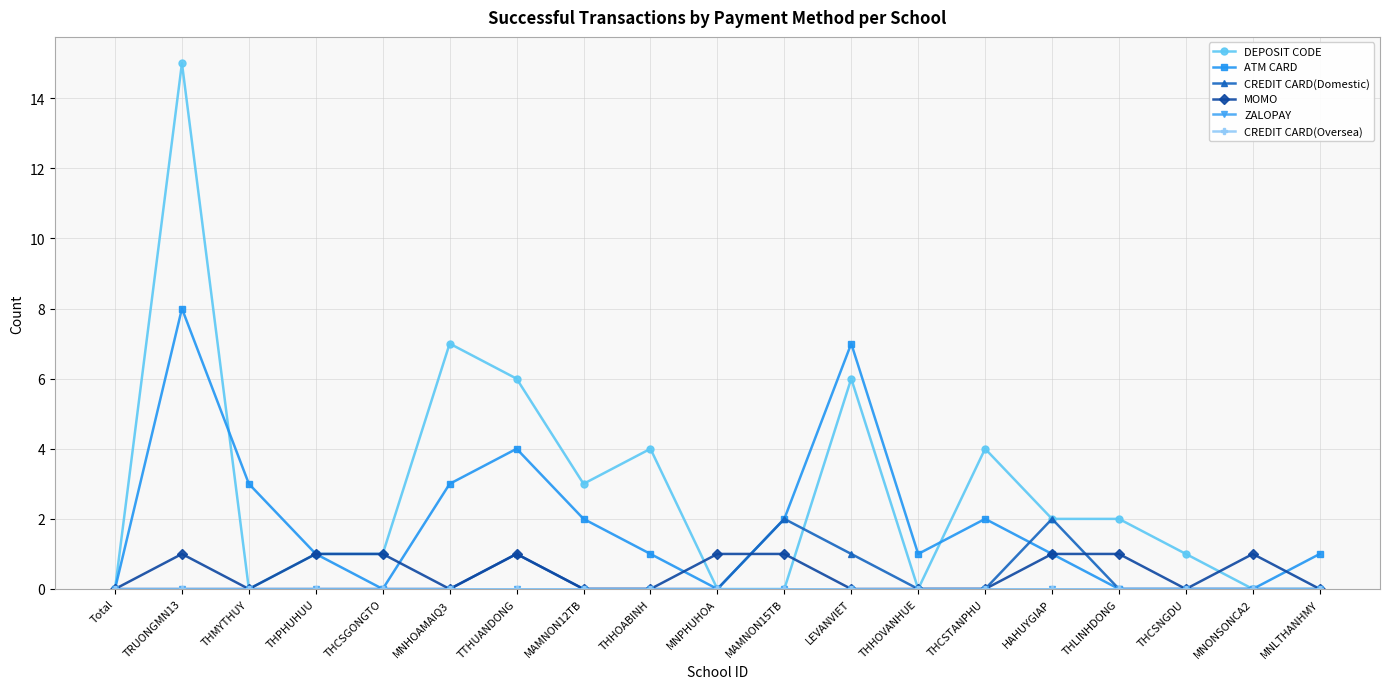

At how many categories does at least one series exceed 4?

4